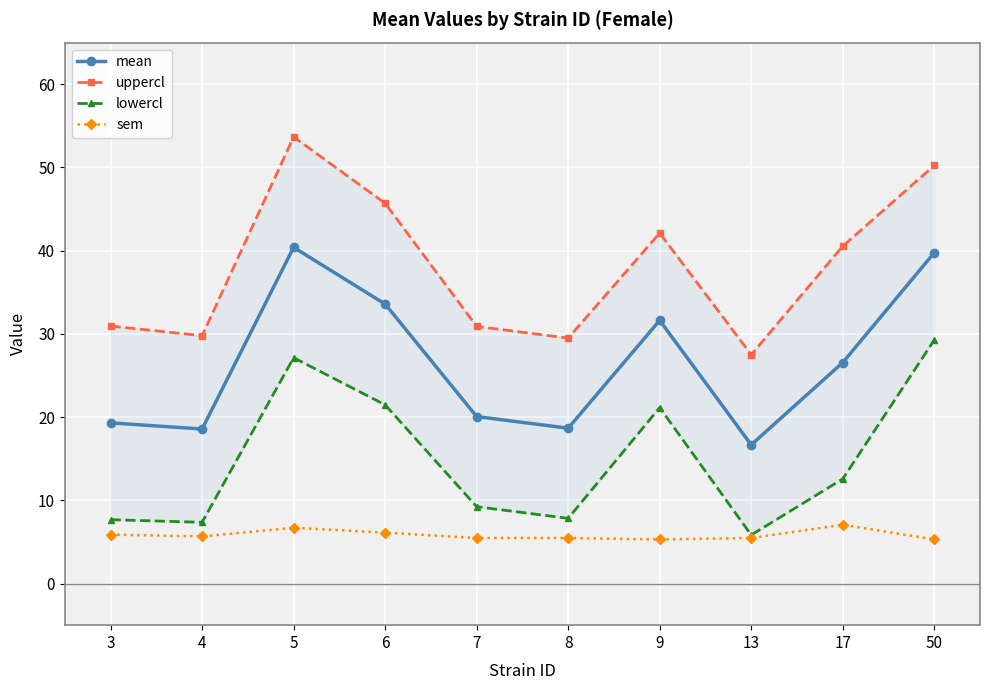

True or false: mean has more than 1 points higher than both neighbors.

True